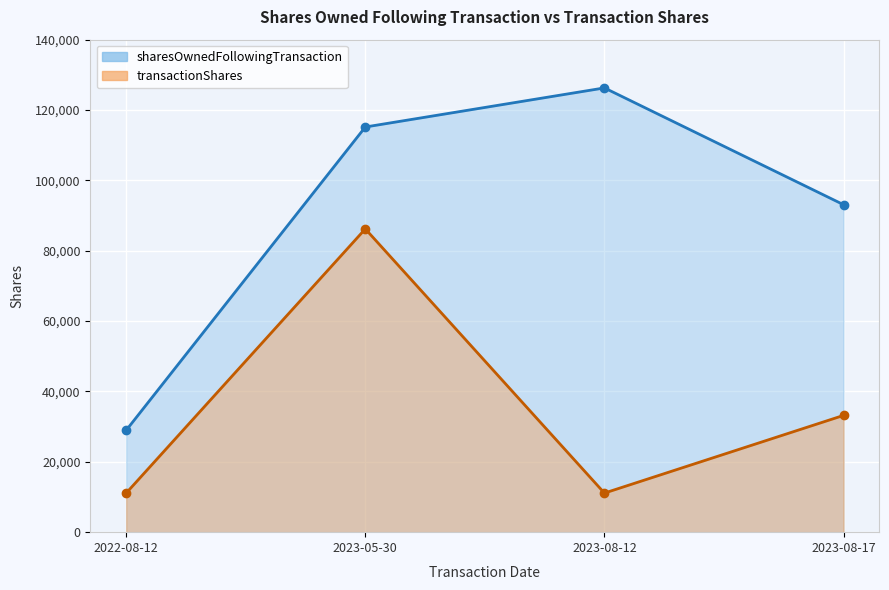

Reading right to left, extract all data points from this chart.

sharesOwnedFollowingTransaction: 93096	126285	115174	28968
transactionShares: 33189	11111	86206	11111